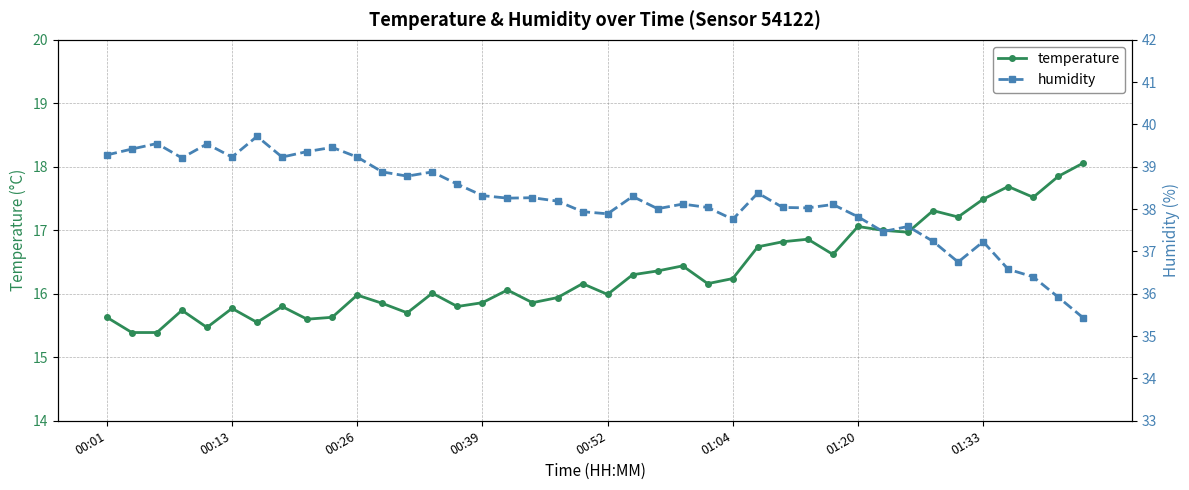

What is the sum of the temperature values at 34 and 12?

32.9